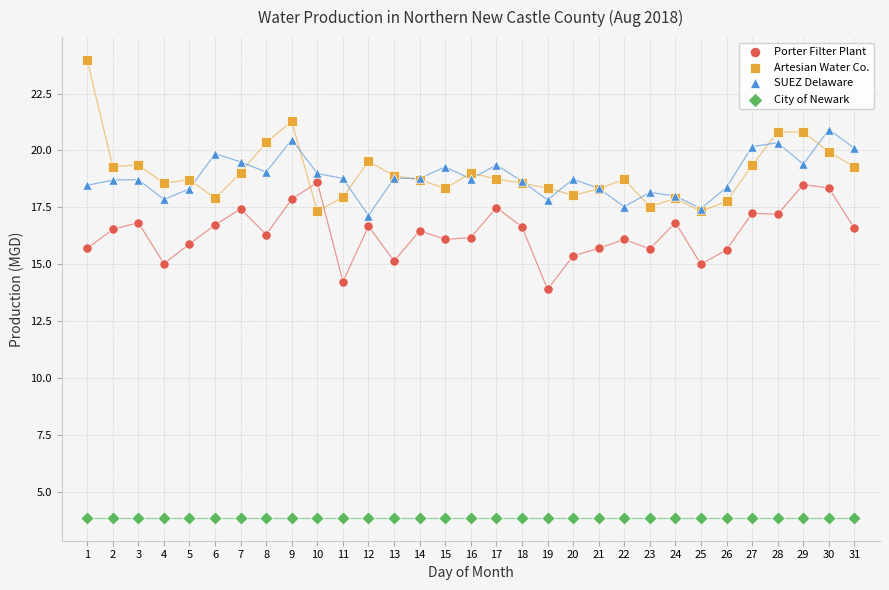

Which series contains the lowest Y value?

City of Newark